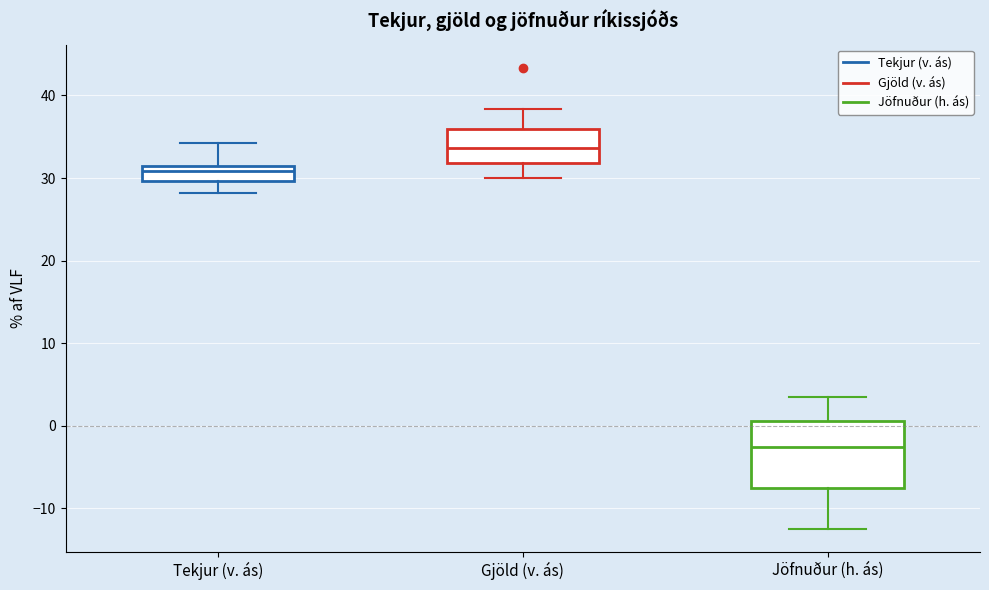

Reading left to right, transcribe this box plot: for each box, give where its median line is, the range the box spans, and where its two whiskers end, as read against the y-axis. The values are not printed on the chart, so give them approximately, as read against the axis.

Tekjur (v. ás): median 31, box 30 to 32, whiskers 28 to 34
Gjöld (v. ás): median 34, box 32 to 36, whiskers 30 to 38
Jöfnuður (h. ás): median -3, box -7 to 1, whiskers -12 to 4